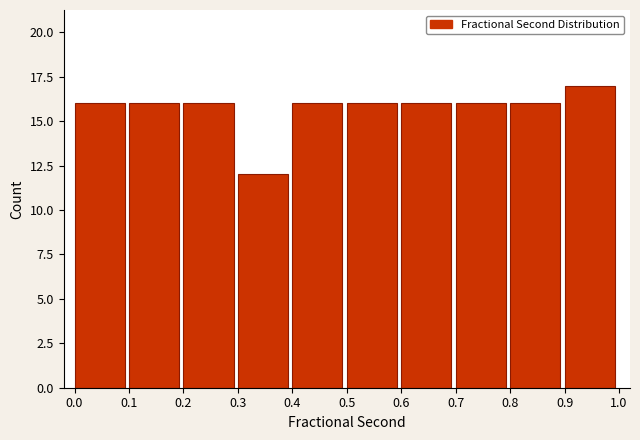

Reading left to right, transcribe this chart: for each bar, give the range it covers on the x-axis and its height. The values are not printed on the chart, so give them approximately, as read against the axis.

0.0 to 0.1: 16
0.1 to 0.2: 16
0.2 to 0.3: 16
0.3 to 0.4: 12
0.4 to 0.5: 16
0.5 to 0.6: 16
0.6 to 0.7: 16
0.7 to 0.8: 16
0.8 to 0.9: 16
0.9 to 1.0: 17